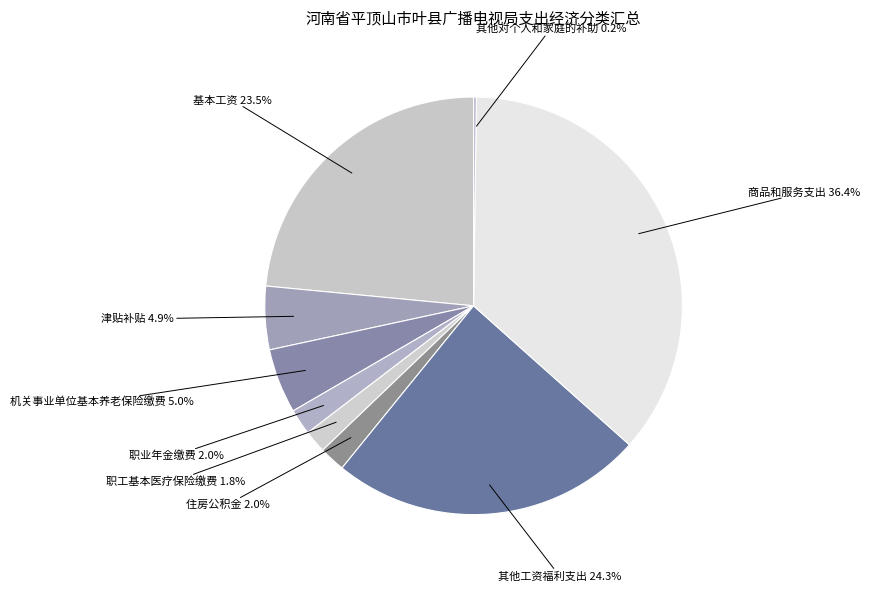

Which slice is the largest?

商品和服务支出